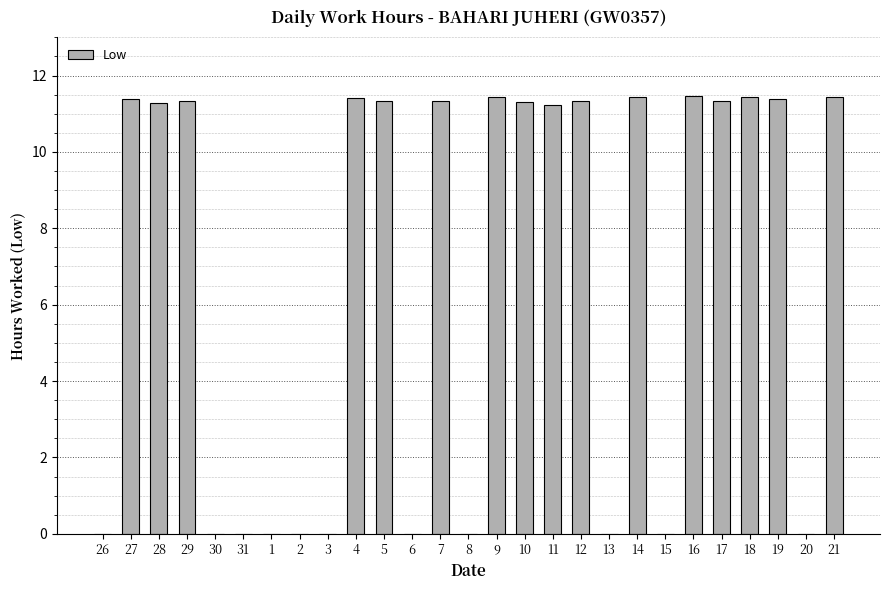

Are the bars horizontal?

No